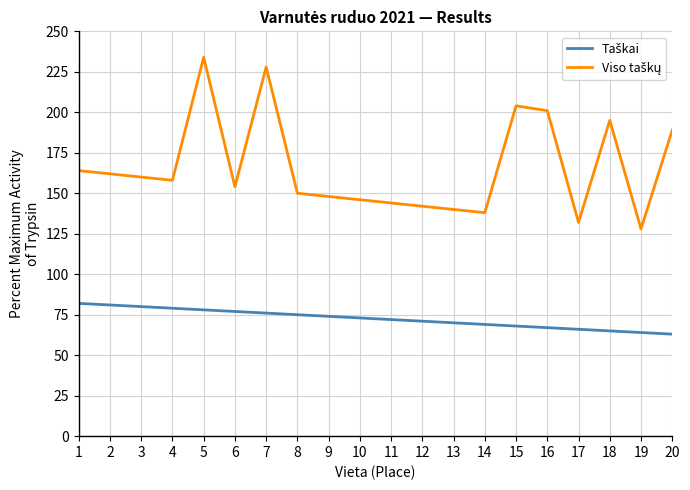

What is the total value across all series at 9?

222